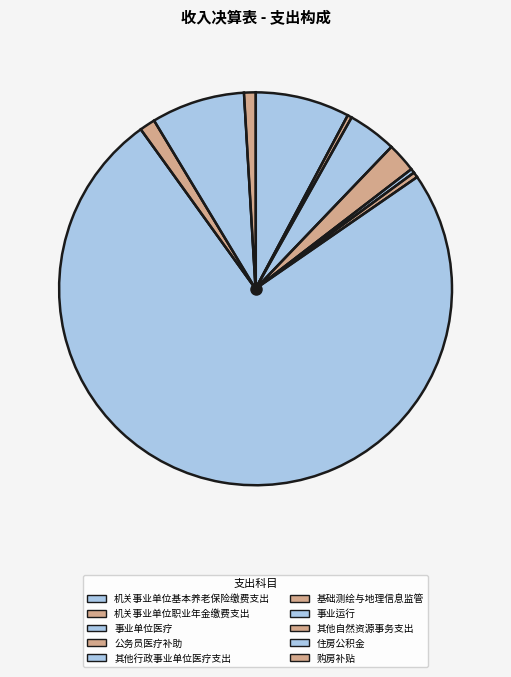

To the nearest percent, what is the average slice percentage?

10%